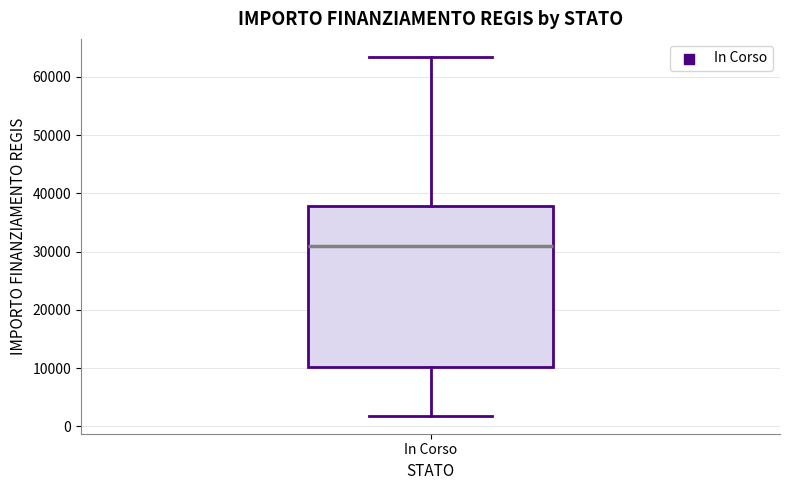

Transcribe this box plot: give where the median line is, the range the box spans, and where the two whiskers end, as read against the y-axis. The values are not printed on the chart, so give them approximately, as read against the axis.

median 31000, box 10000 to 38000, whiskers 2000 to 63000